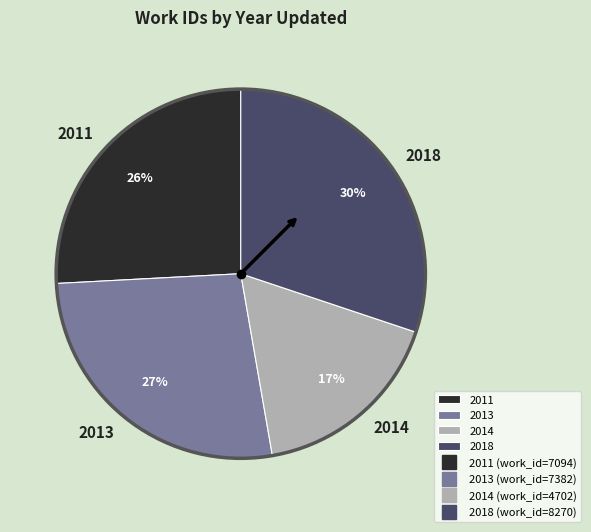

How many segments does this pie chart have?

4